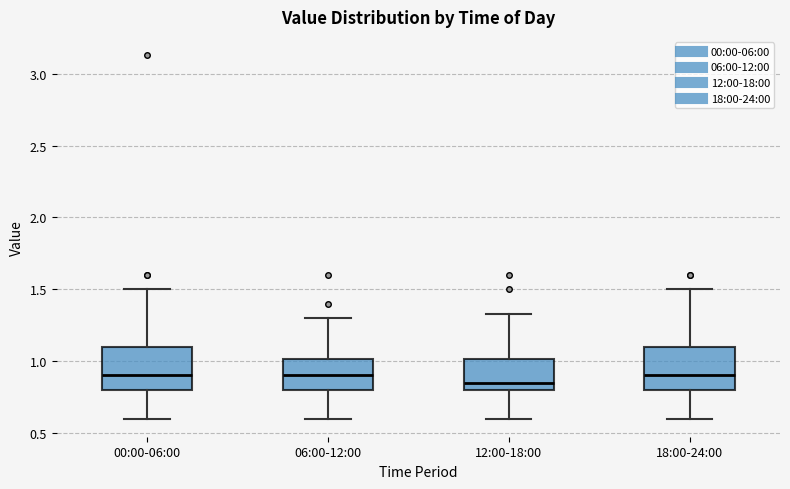

Where does the lower whisker of the box for 00:00-06:00 end on the y-axis? The values are not printed on the chart, so give them approximately, as read against the axis.

0.60